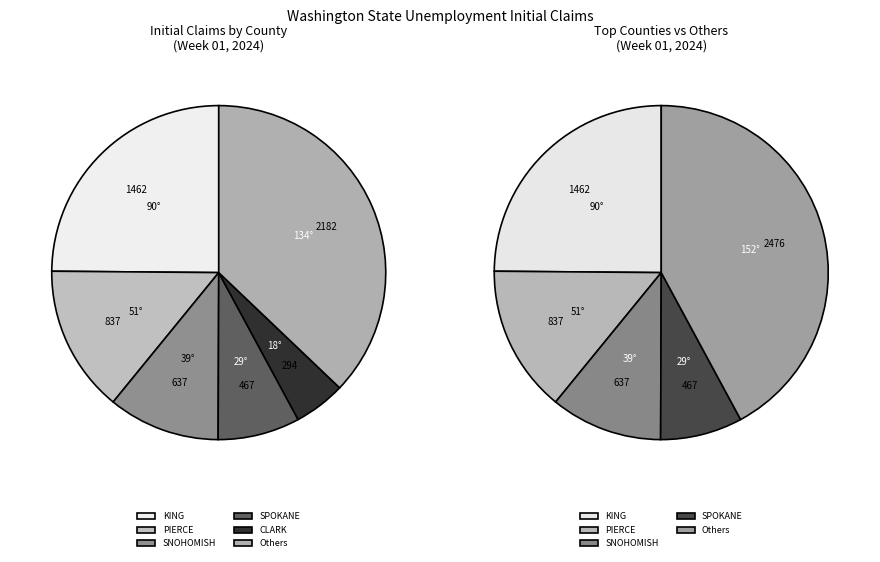

Is there any slice that represents more than half of the pie?

No